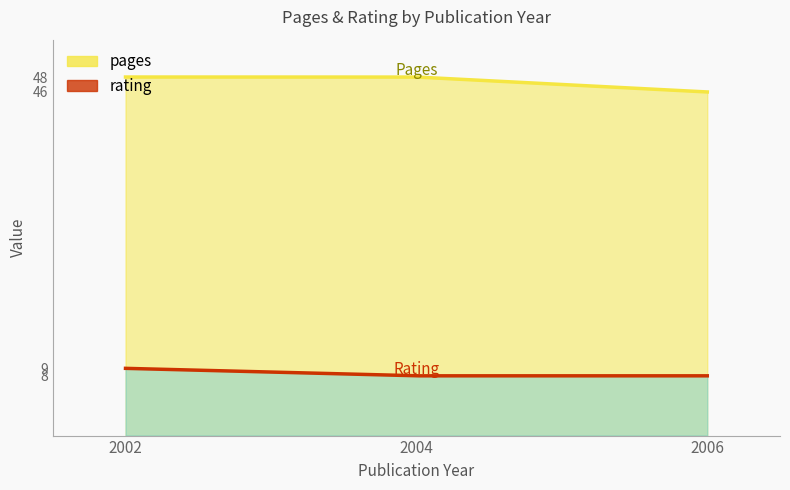

How many rating values are between 8 and 9?

3